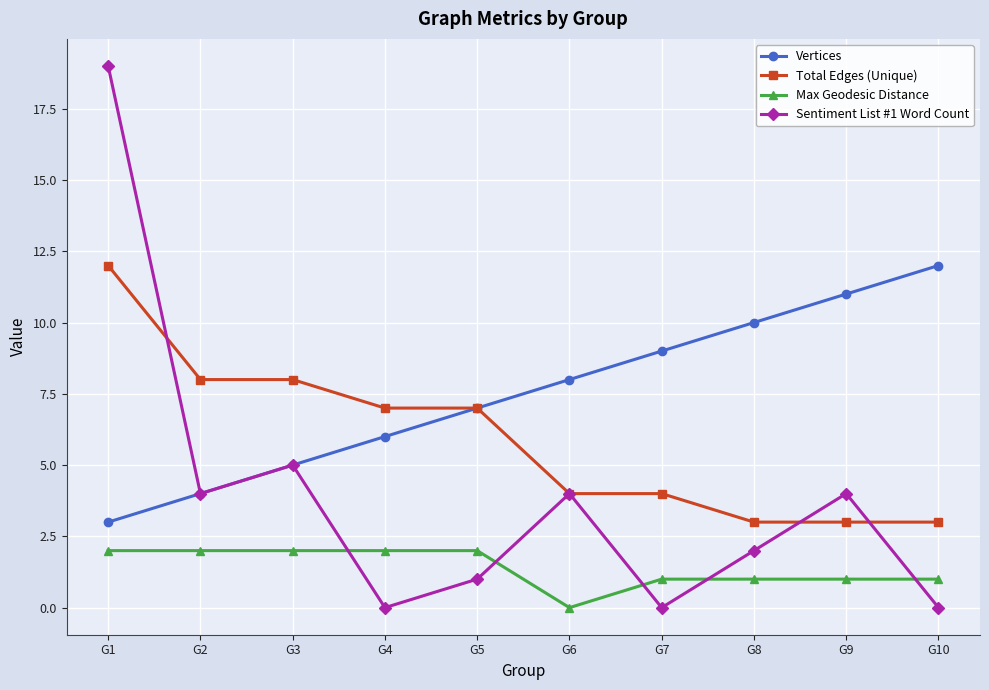

List the series in order of their overall mean, lowest first.

Max Geodesic Distance, Sentiment List #1 Word Count, Total Edges (Unique), Vertices